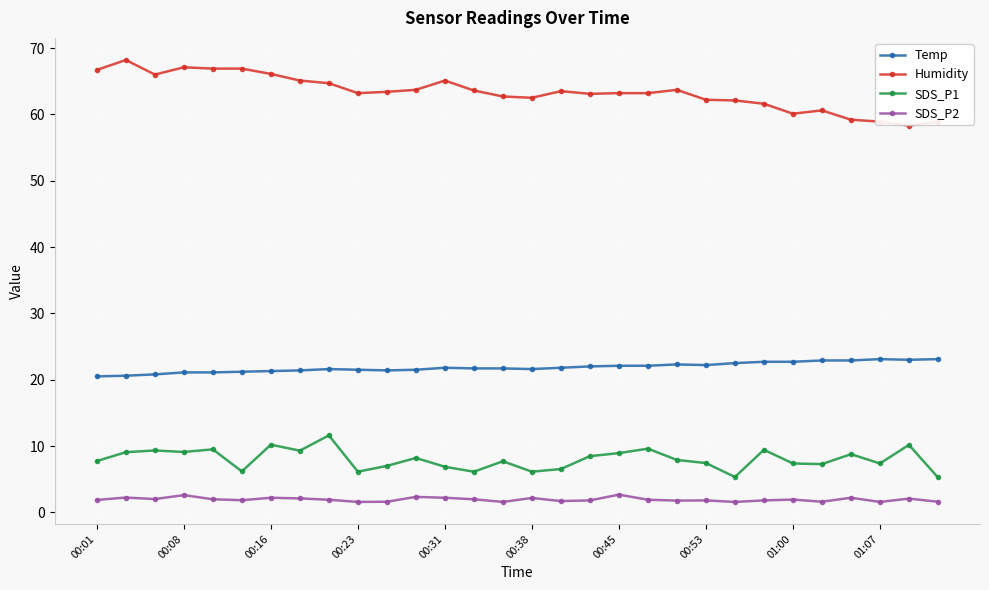

List the series in order of their peak value, lowest first.

SDS_P2, SDS_P1, Temp, Humidity